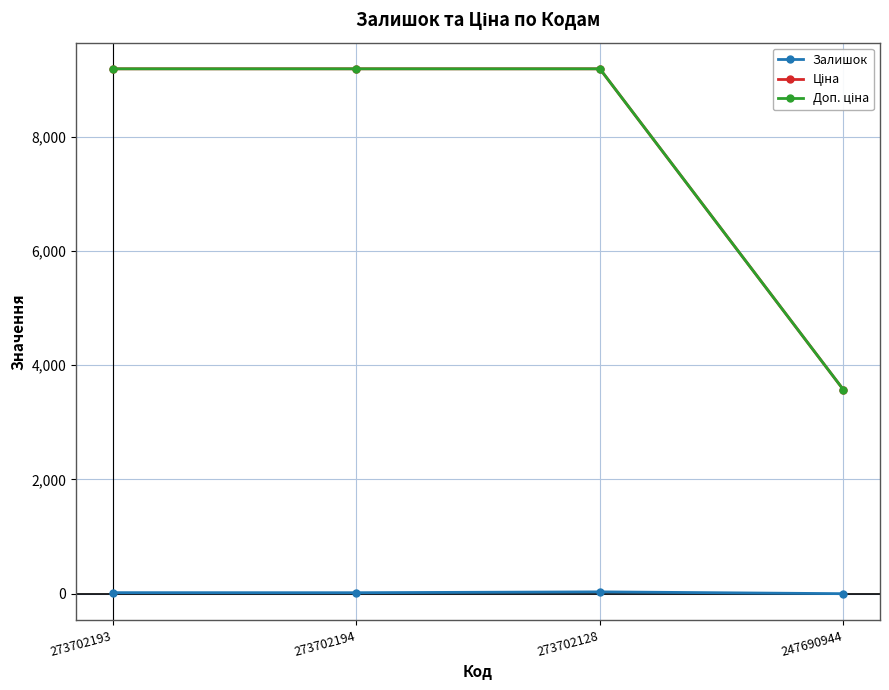

The Залишок series shows 34.0 at 273702128. True or false?

True